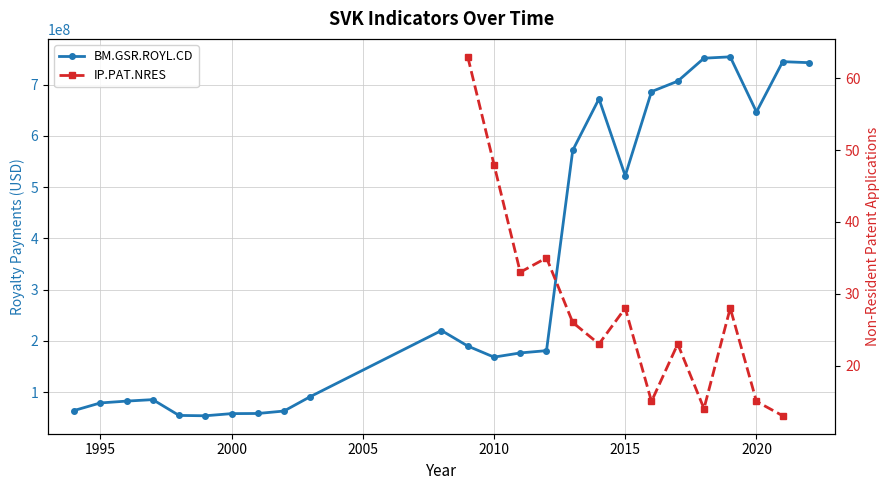

Which label corresponds to the smallest value in the chart?

1999